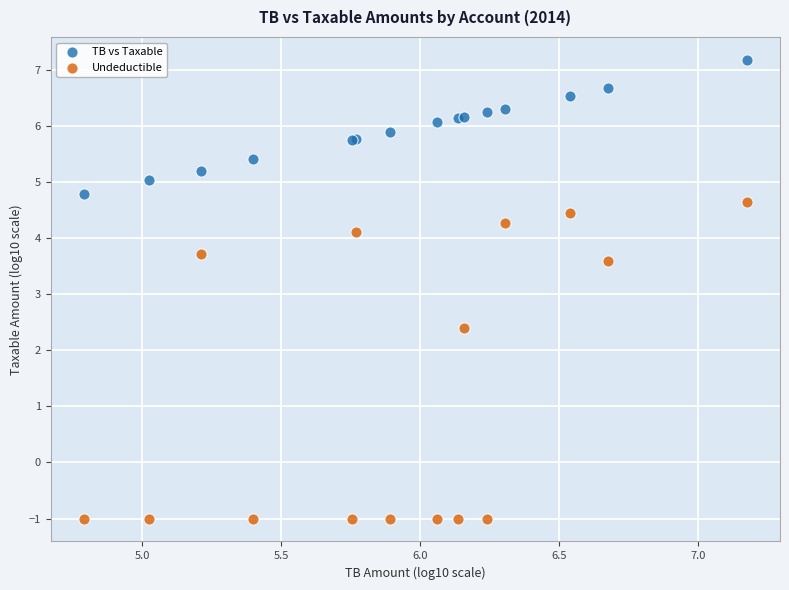

Which series reaches the maximum Y coordinate?

TB vs Taxable